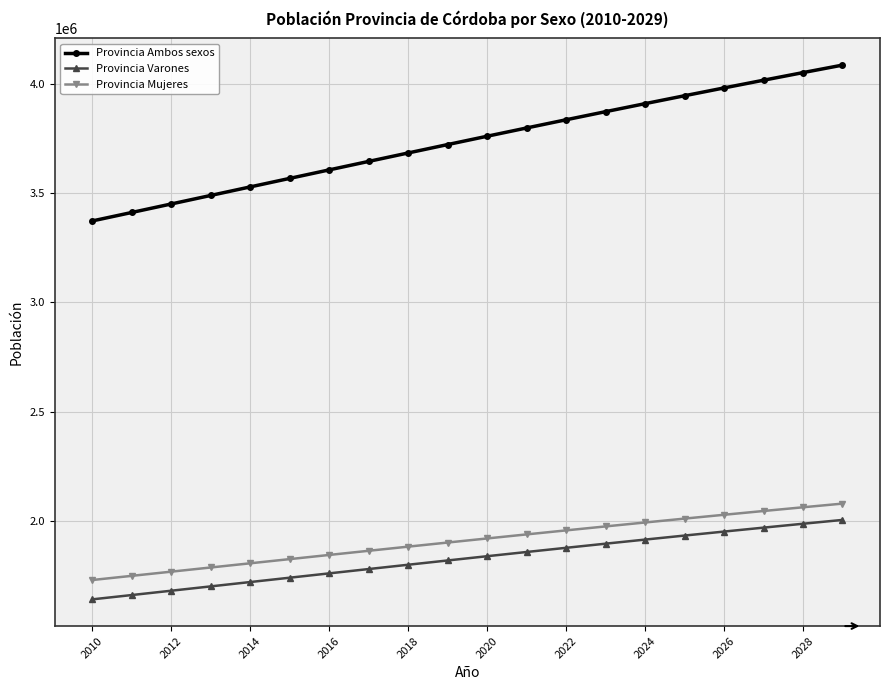

At how many categories does at least one series exceed 2283039?

20